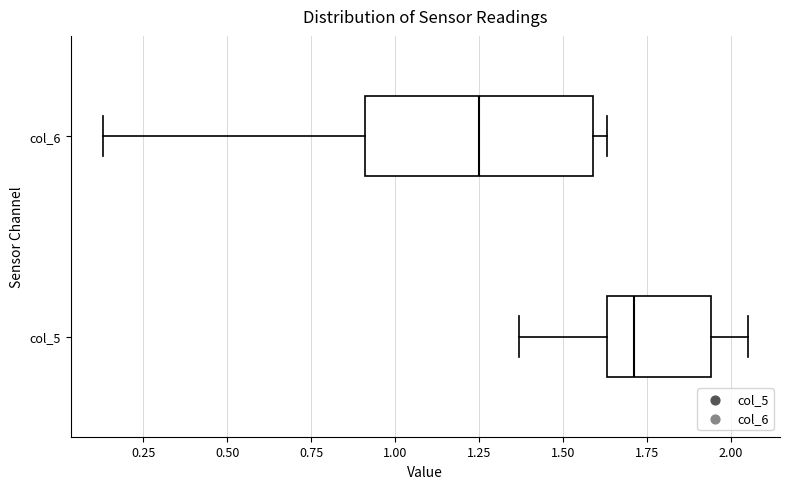

Which box's median line is the furthest to the left?

col_6